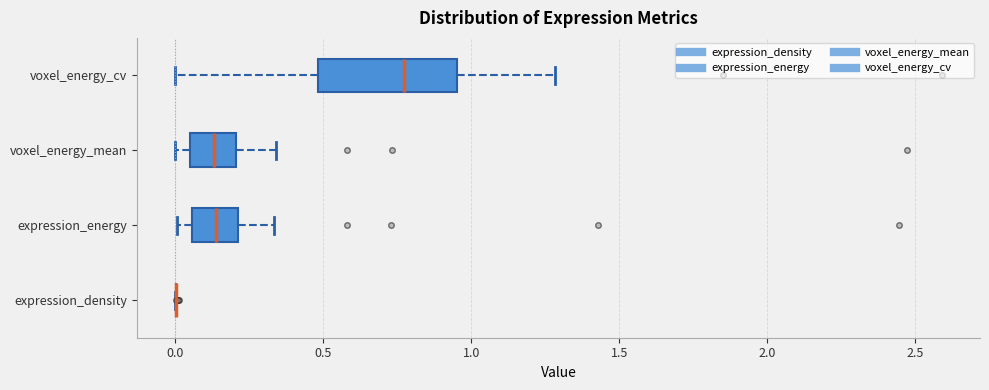

Comparing the boxes themselves (not the whiskers), which one is the widest?

voxel_energy_cv